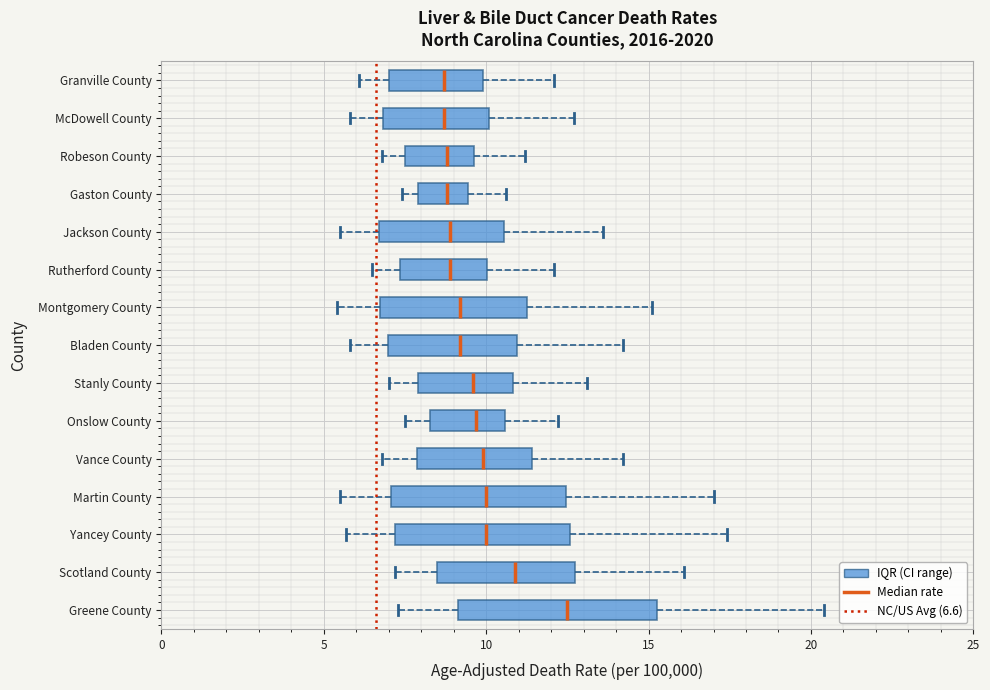

Where does the left whisker of the box for Granville County end on the x-axis? The values are not printed on the chart, so give them approximately, as read against the axis.

6.0